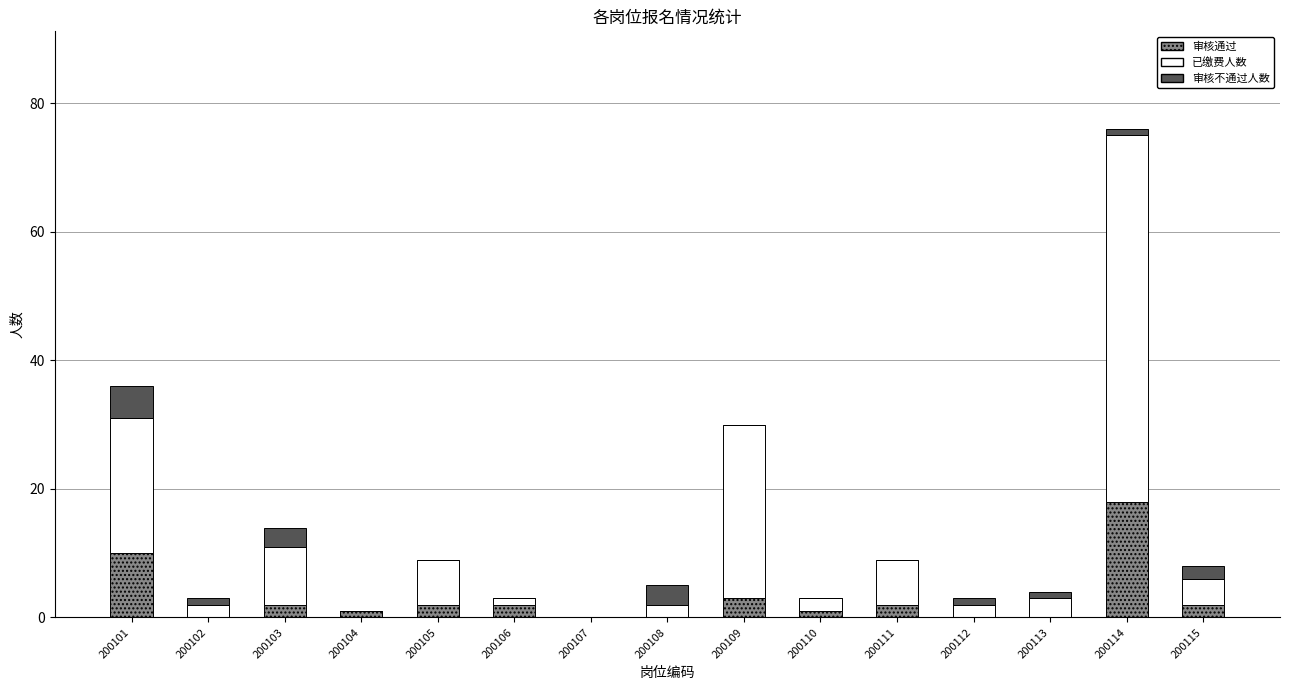

At which category is the sum across all series the highest?

200114